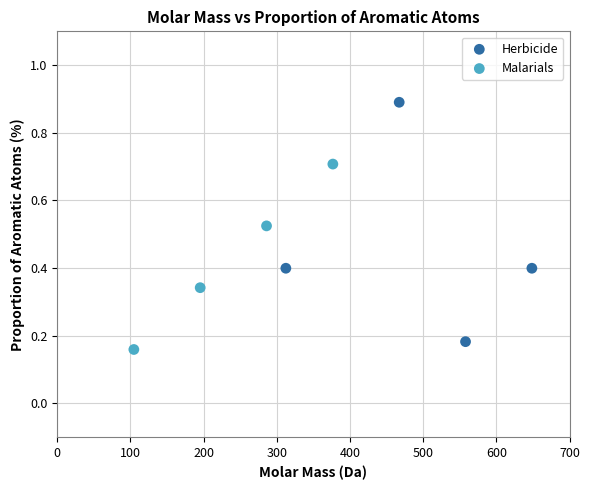

Which series contains the highest Y value?

Herbicide